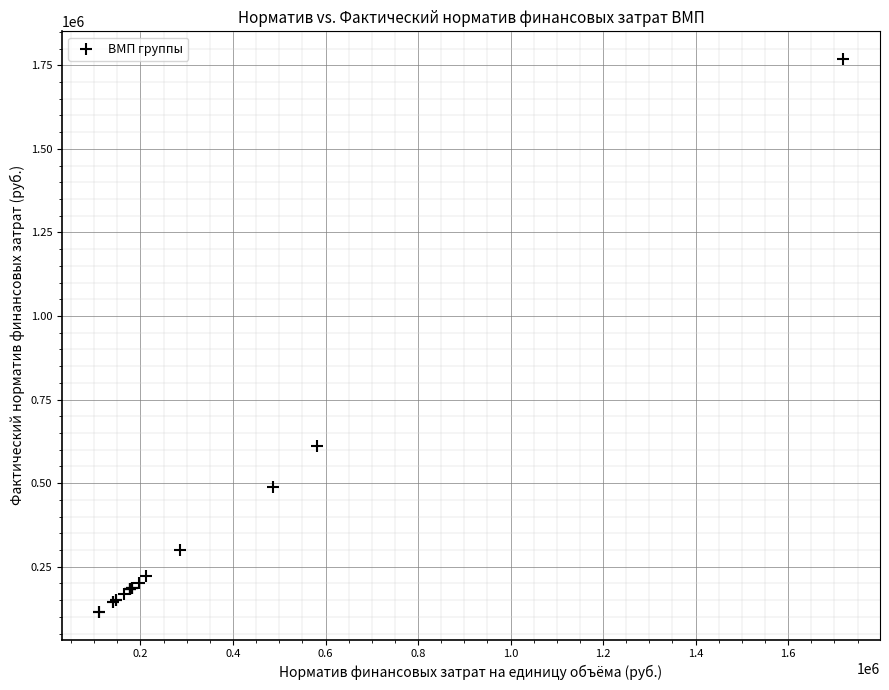

What Y value in the scatter plot is closest to 941807?

612059.7